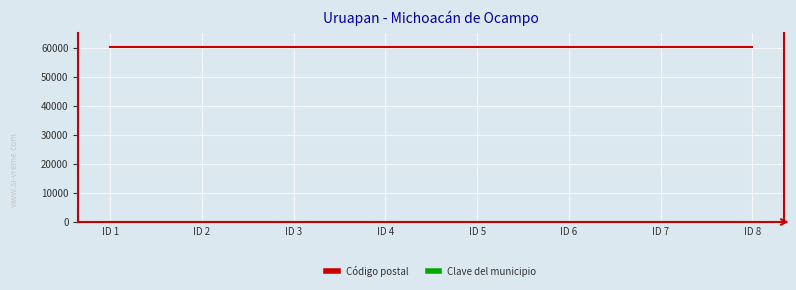

What is the greatest value displayed?

60210